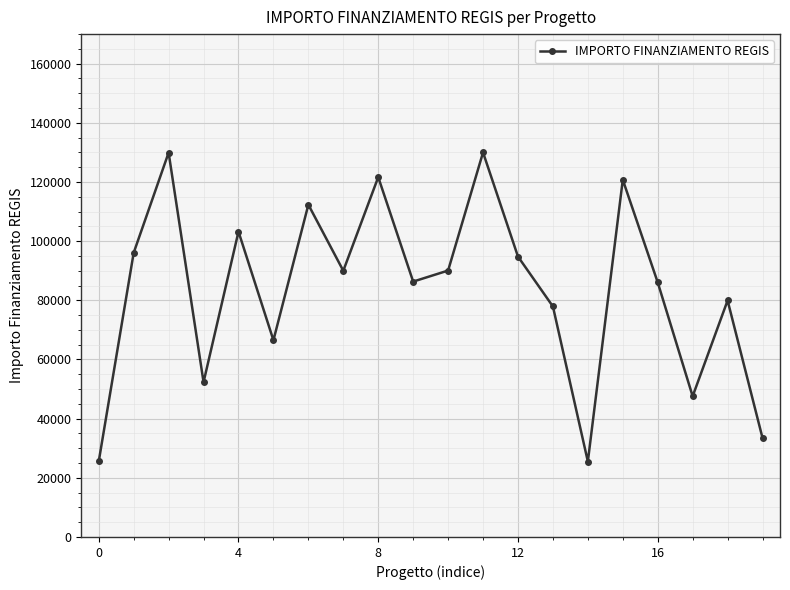

How many data points are less than 90000?

10